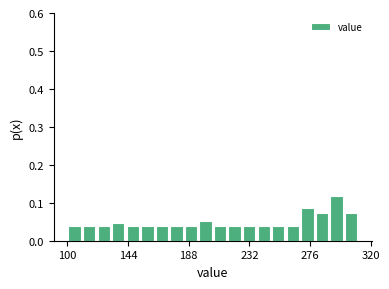

Around what value on the x-axis is the tallest bar? Give the approximate position of its centre, as read against the axis.

295